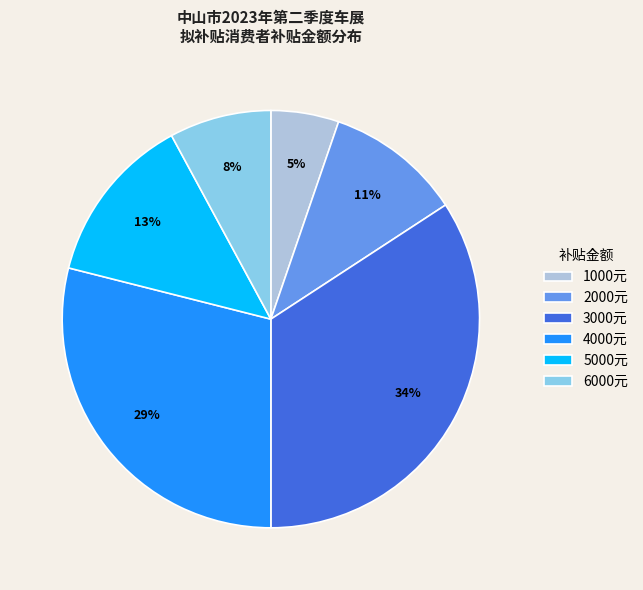

Approximately how many times larger is the value at 5000元 compared to 3000元?

0.4